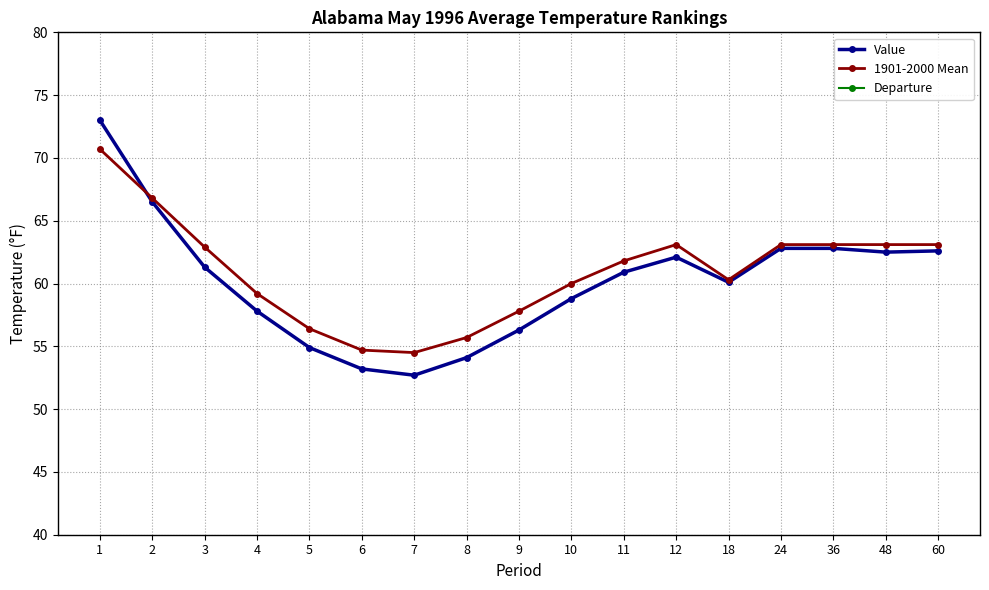

How many lines are shown in the chart?

3